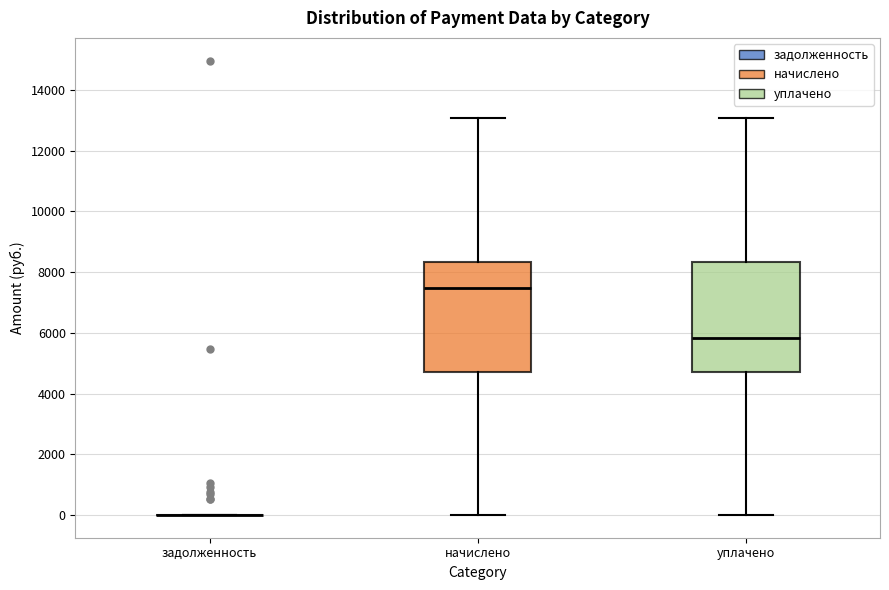

Reading left to right, read every box against the y-axis: the position of its median line, the range the box covers, and the ends of its whiskers. The values are not printed on the chart, so give them approximately, as read against the axis.

задолженность: box collapsed to a line at 0, whiskers 0 to 0
начислено: median 7400, box 4800 to 8400, whiskers 0 to 13000
уплачено: median 5800, box 4800 to 8400, whiskers 0 to 13000